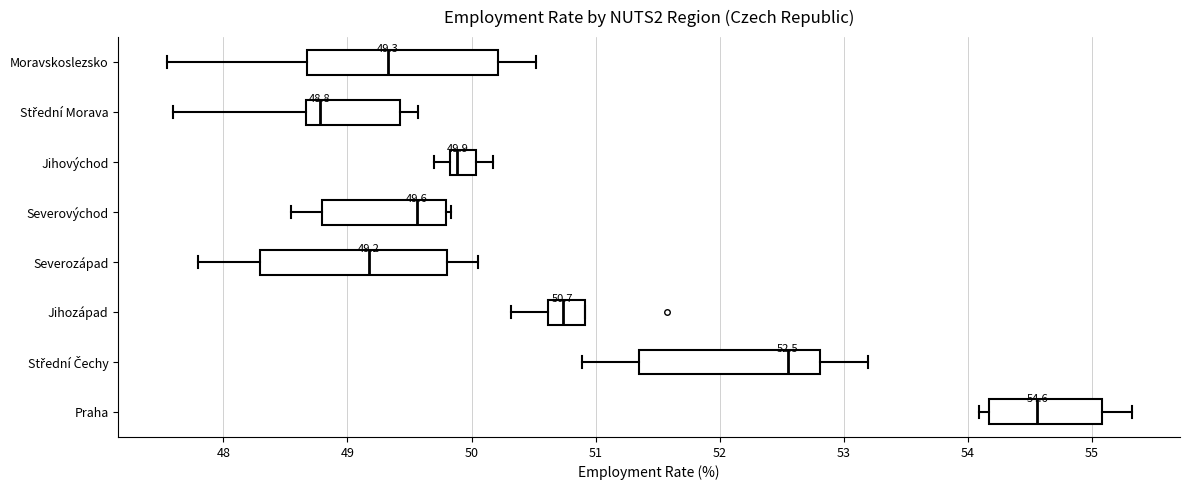

Which box's median line is the furthest to the right?

Praha